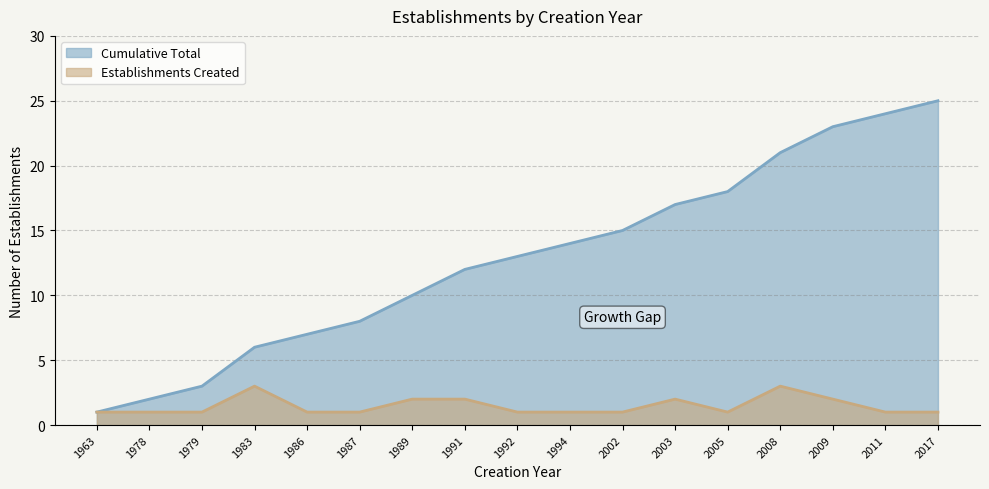

List the labels in order of Cumulative Total value, smallest first.

1963, 1978, 1979, 1983, 1986, 1987, 1989, 1991, 1992, 1994, 2002, 2003, 2005, 2008, 2009, 2011, 2017